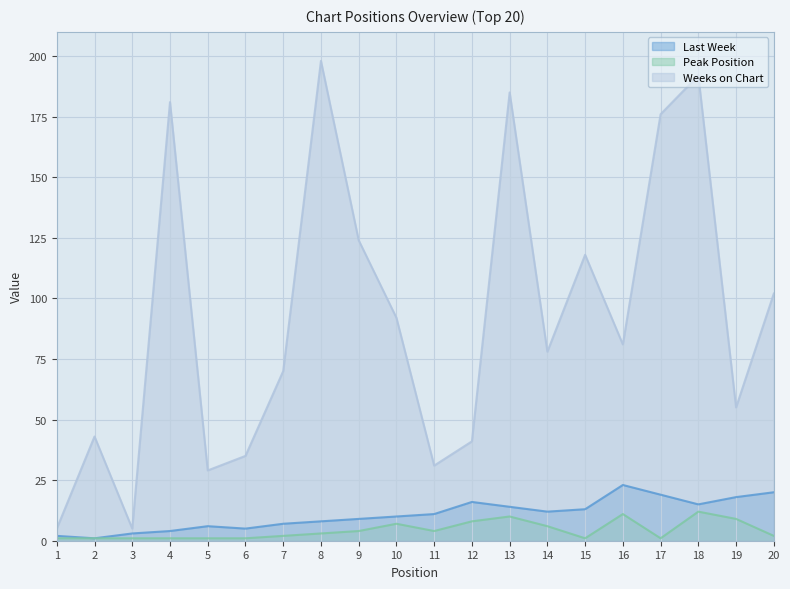

What is the smallest value displayed?

1